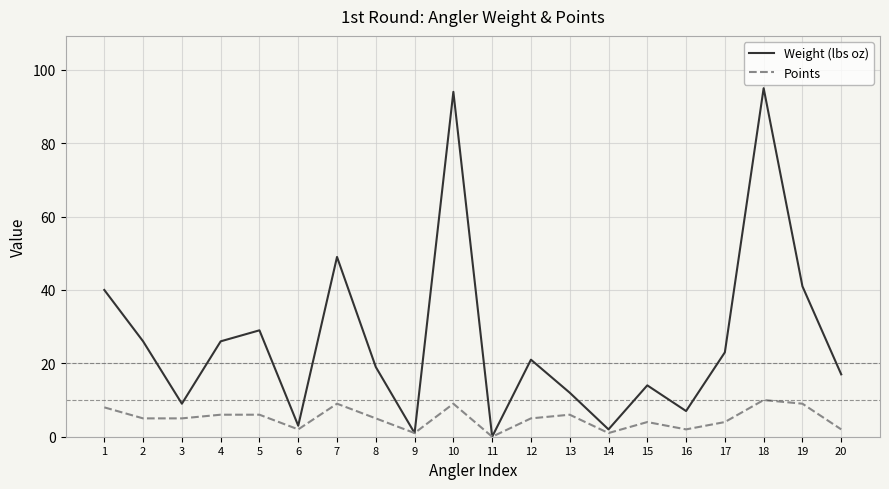

Is it true that Points equals 6 at 5?

True